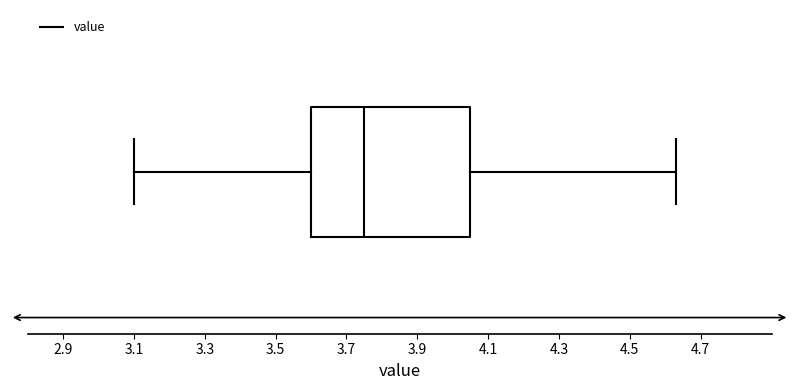

Where does the left whisker of the box end on the x-axis? The values are not printed on the chart, so give them approximately, as read against the axis.

3.10